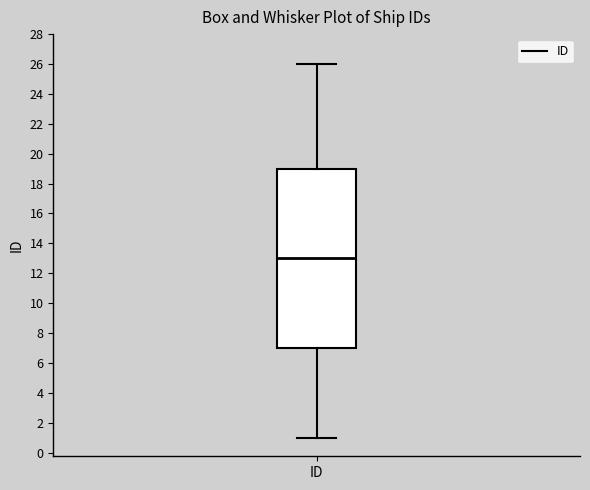

Read this box plot against the y-axis: the position of the median line, the range covered by the box, and the ends of both whiskers. The values are not printed on the chart, so give them approximately, as read against the axis.

median 13, box 7 to 19, whiskers 1 to 26